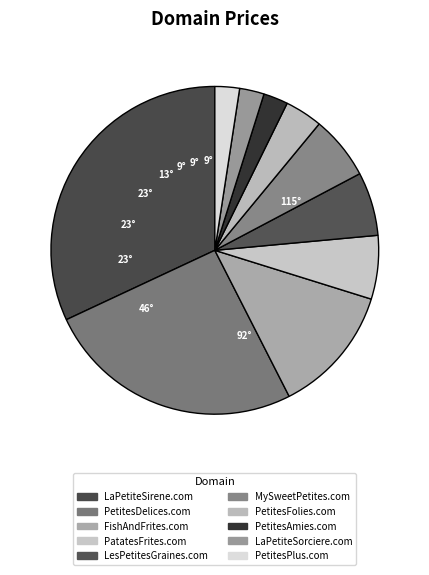

How many segments does this pie chart have?

10